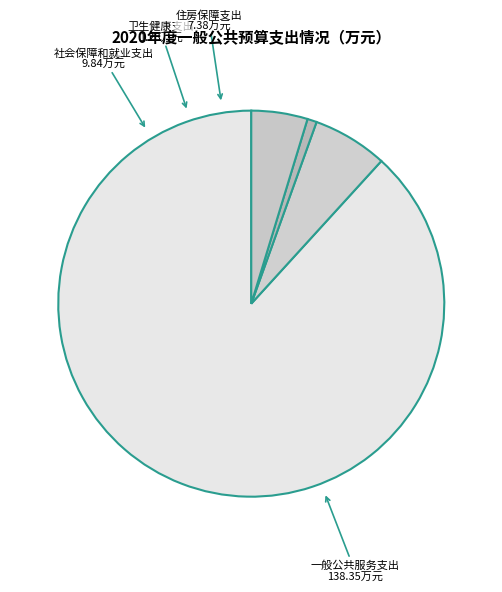

How many slices are in this pie chart?

4